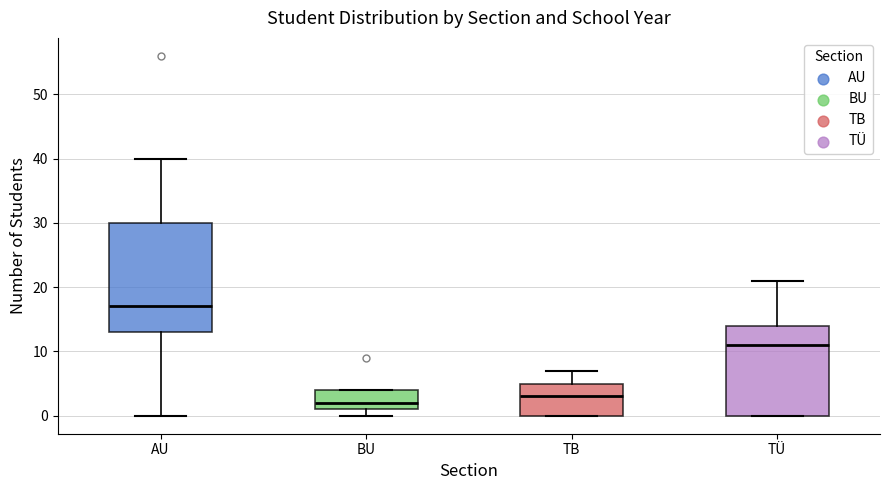

Reading left to right, read every box against the y-axis: the position of its median line, the range the box covers, and the ends of its whiskers. The values are not printed on the chart, so give them approximately, as read against the axis.

AU: median 17, box 13 to 30, whiskers 0 to 40
BU: median 2, box 1 to 4, whiskers 0 to 4
TB: median 3, box 0 to 5, whiskers 0 to 7
TÜ: median 11, box 0 to 14, whiskers 0 to 21